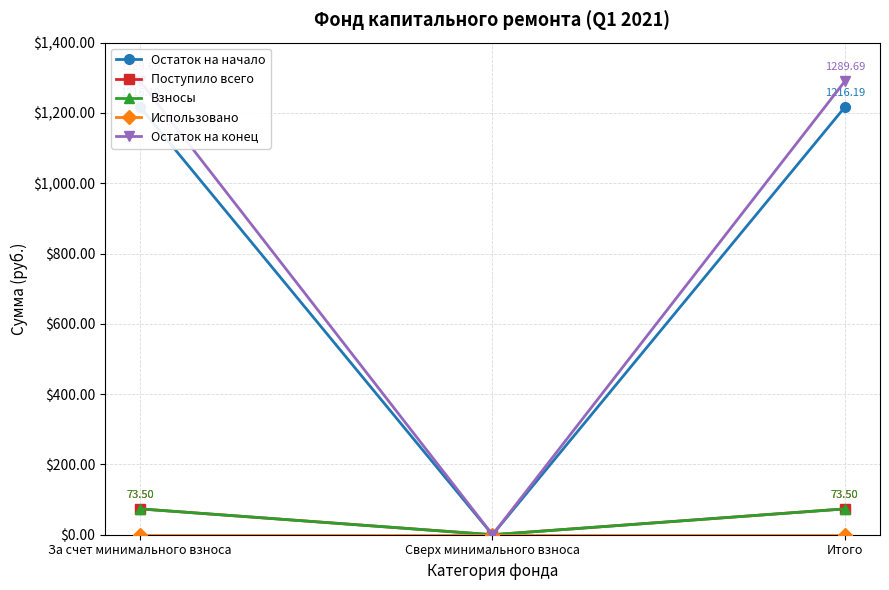

Does the chart have visible grid lines?

Yes